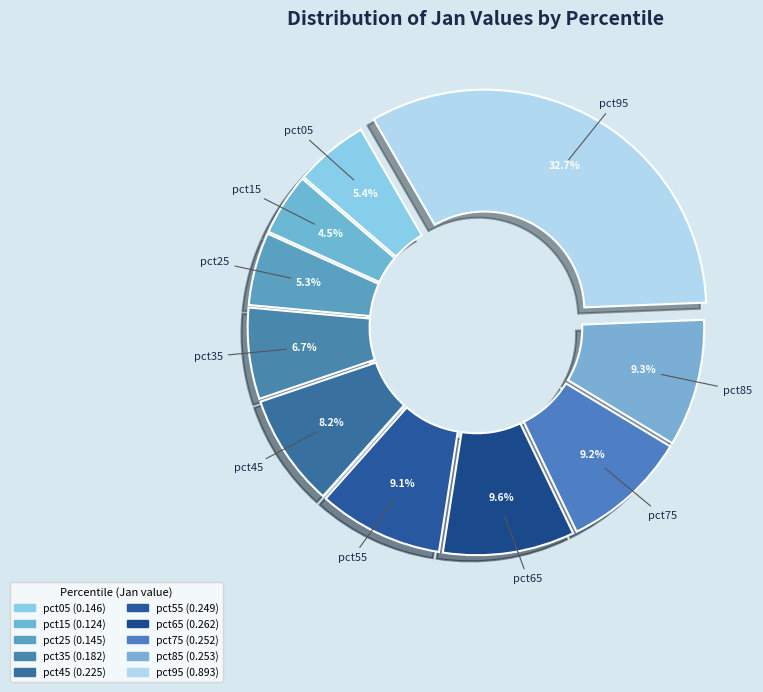

Count the number of slices in the pie.

10